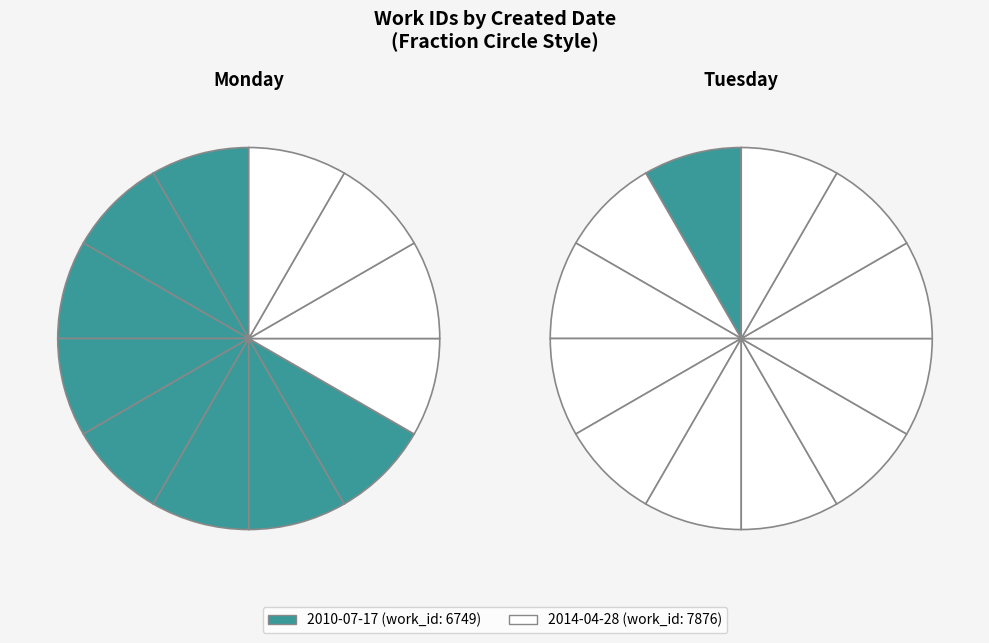

Is it true that 2014-04-28 is 60% of the pie?

False